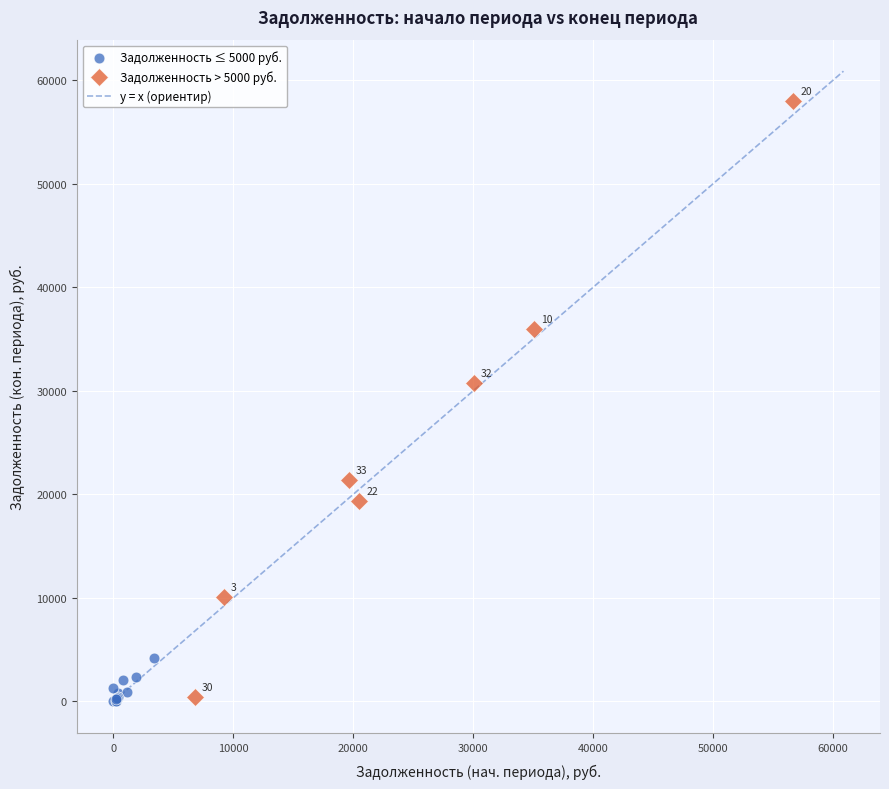

Which series has the widest spread of Y values?

Задолженность > 5000 руб.